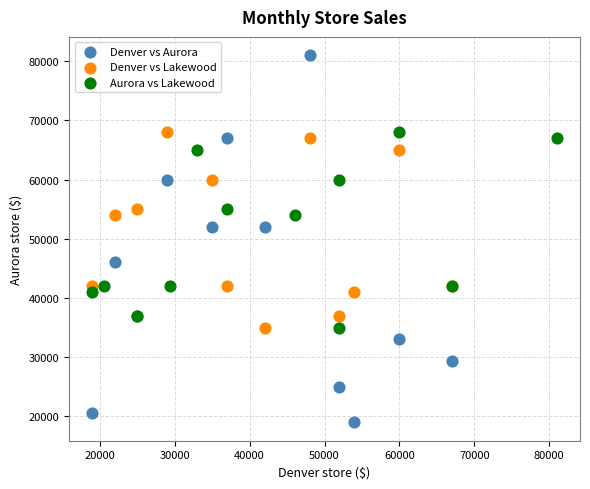

Which series has the largest Y range (max minus min)?

Denver vs Aurora